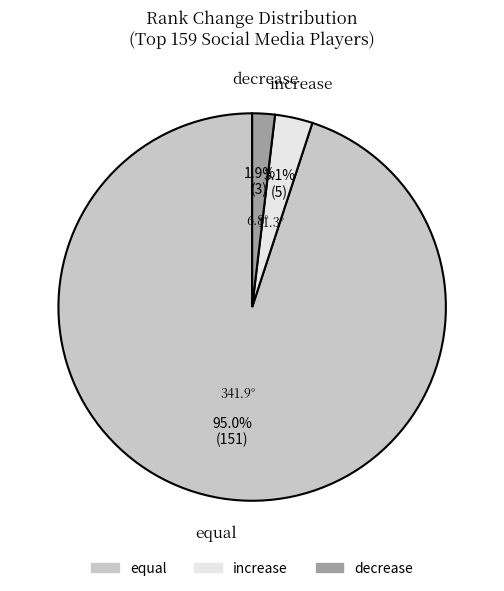

Is there a majority slice in this chart?

Yes